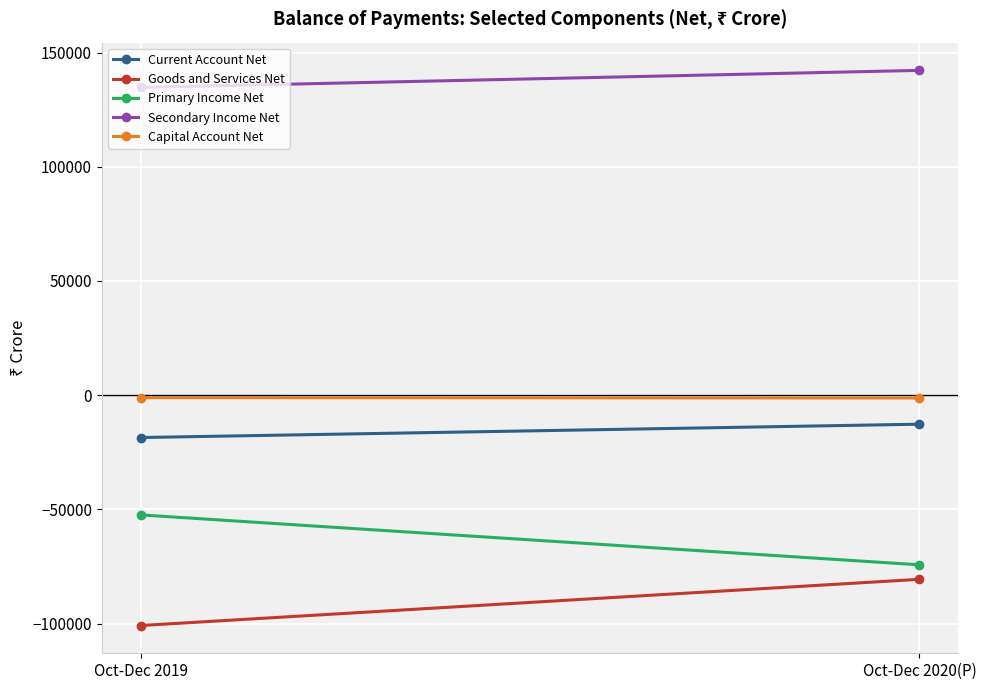

What is the sum of all Primary Income Net values?

-126718